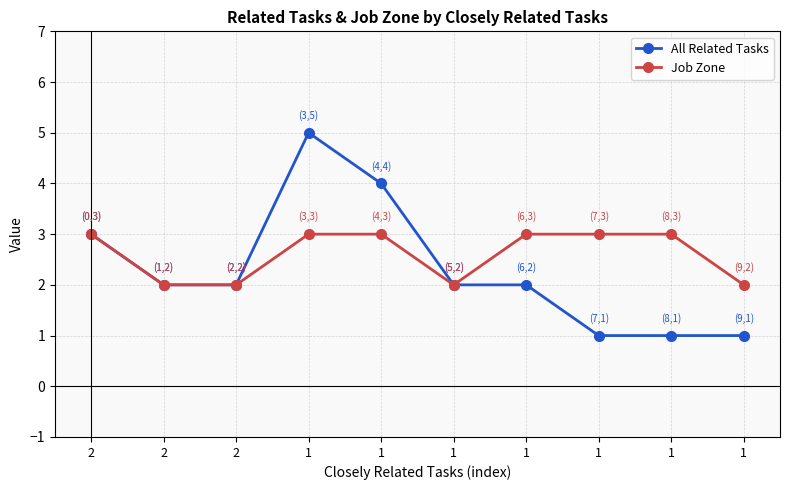

Between 1 and 1, which is larger?

1